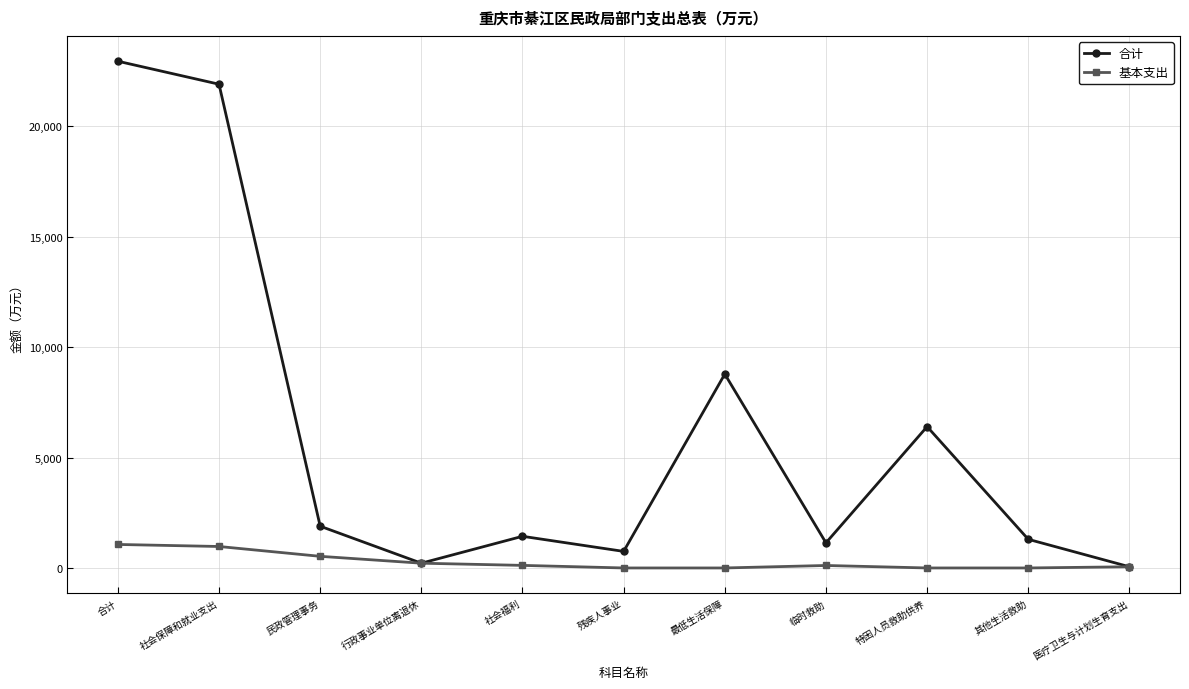

Which series has the largest total across all categories?

合计